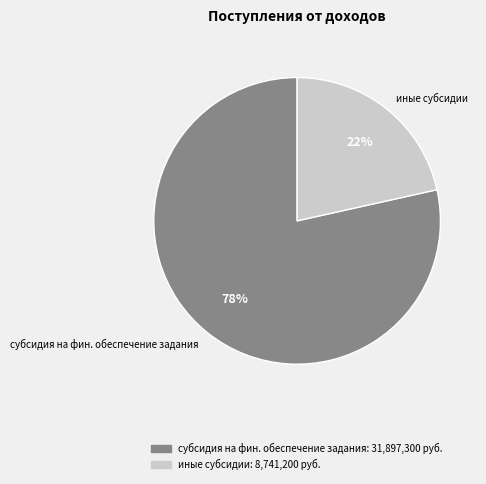

To the nearest percent, what is the average slice percentage?

50%